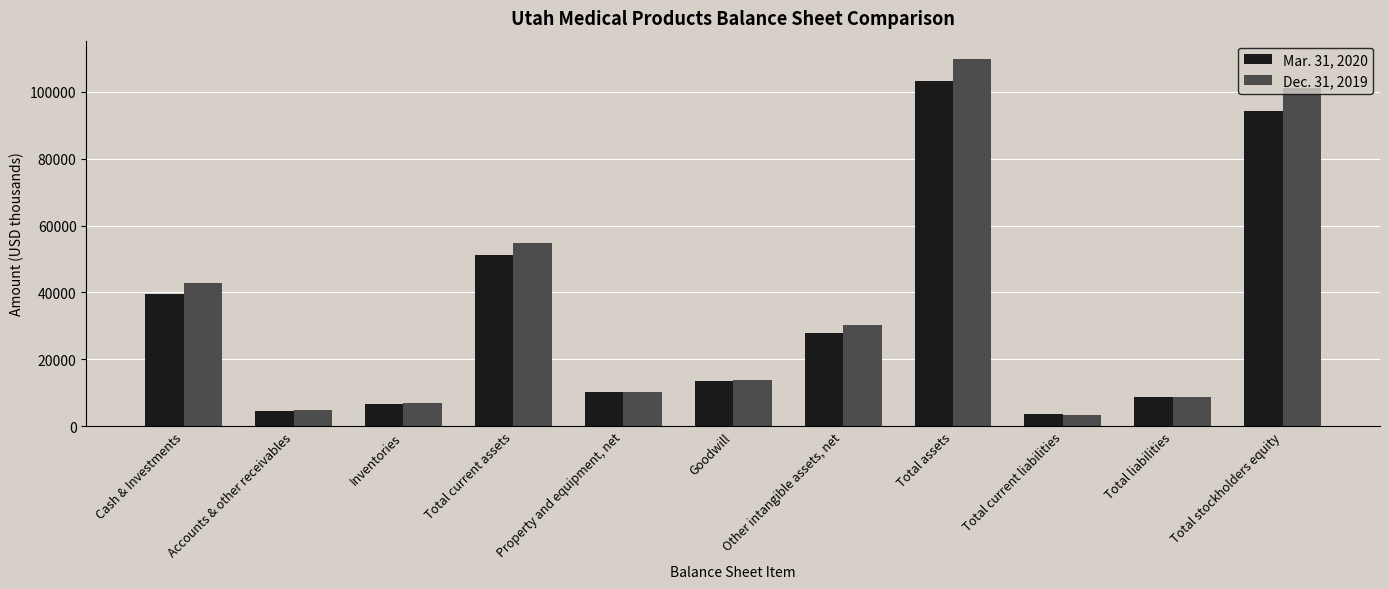

Reading left to right, transcribe all the data shown in this chart.

Mar. 31, 2020: Cash & Investments=39613	Accounts & other receivables=4410	Inventories=6757	Total current assets=51223	Property and equipment, net=10224	Goodwill=13547	Other intangible assets, net=27796	Total assets=103194	Total current liabilities=3801	Total liabilities=8808	Total stockholders equity=94386
Dec. 31, 2019: Cash & Investments=42787	Accounts & other receivables=4742	Inventories=6913	Total current assets=54886	Property and equipment, net=10314	Goodwill=13961	Other intangible assets, net=30212	Total assets=109787	Total current liabilities=3448	Total liabilities=8694	Total stockholders equity=101093